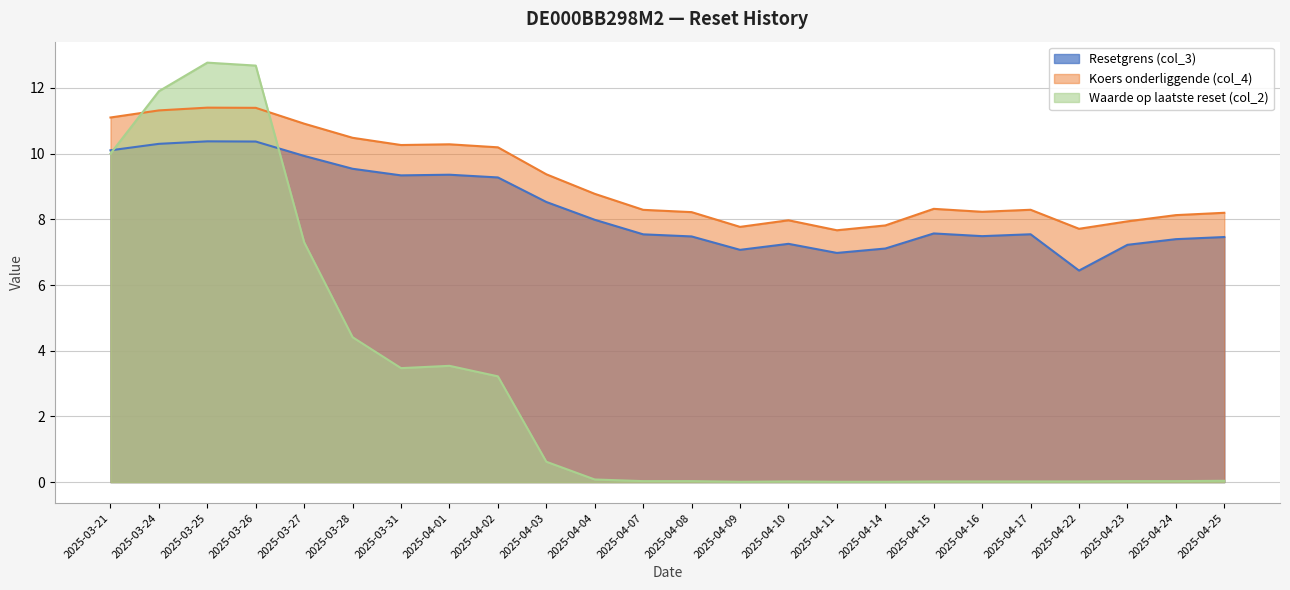

Reading left to right, transcribe all the data shown in this chart.

Resetgrens (col_3): 2025-03-21=10.1	2025-03-24=10.3	2025-03-25=10.4	2025-03-26=10.4	2025-03-27=9.9	2025-03-28=9.5	2025-03-31=9.3	2025-04-01=9.4	2025-04-02=9.3	2025-04-03=8.5	2025-04-04=8.0	2025-04-07=7.5	2025-04-08=7.5	2025-04-09=7.1	2025-04-10=7.3	2025-04-11=7.0	2025-04-14=7.1	2025-04-15=7.6	2025-04-16=7.5	2025-04-17=7.5	2025-04-22=6.4	2025-04-23=7.2	2025-04-24=7.4	2025-04-25=7.5
Koers onderliggende (col_4): 2025-03-21=11.1	2025-03-24=11.3	2025-03-25=11.4	2025-03-26=11.4	2025-03-27=10.9	2025-03-28=10.5	2025-03-31=10.3	2025-04-01=10.3	2025-04-02=10.2	2025-04-03=9.4	2025-04-04=8.8	2025-04-07=8.3	2025-04-08=8.2	2025-04-09=7.8	2025-04-10=8.0	2025-04-11=7.7	2025-04-14=7.8	2025-04-15=8.3	2025-04-16=8.2	2025-04-17=8.3	2025-04-22=7.7	2025-04-23=7.9	2025-04-24=8.1	2025-04-25=8.2
Waarde op laatste reset (col_2): 2025-03-21=10.0	2025-03-24=11.9	2025-03-25=12.8	2025-03-26=12.7	2025-03-27=7.3	2025-03-28=4.4	2025-03-31=3.5	2025-04-01=3.5	2025-04-02=3.2	2025-04-03=0.6	2025-04-04=0.1	2025-04-07=0.0	2025-04-08=0.0	2025-04-09=0.0	2025-04-10=0.0	2025-04-11=0.0	2025-04-14=0.0	2025-04-15=0.0	2025-04-16=0.0	2025-04-17=0.0	2025-04-22=0.0	2025-04-23=0.0	2025-04-24=0.0	2025-04-25=0.0